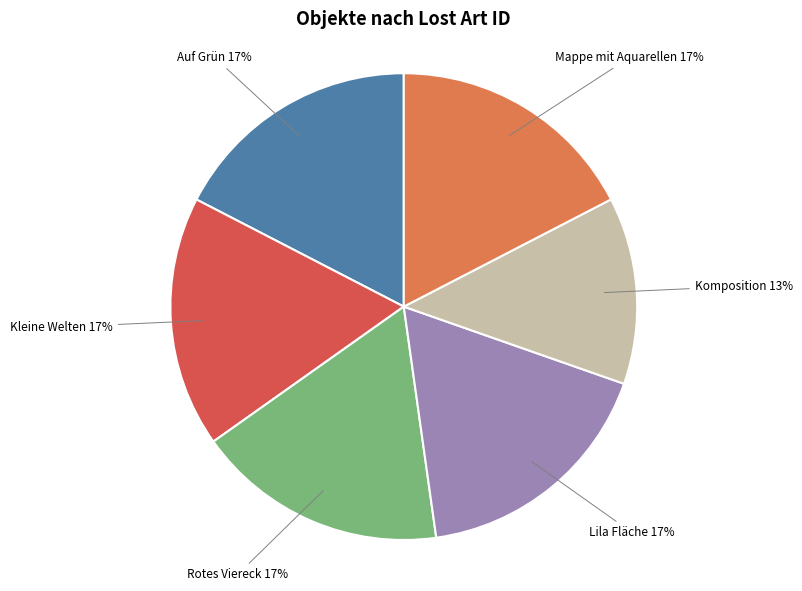

To the nearest percent, what is the difference between the largest and smallest slice percentages?

4%